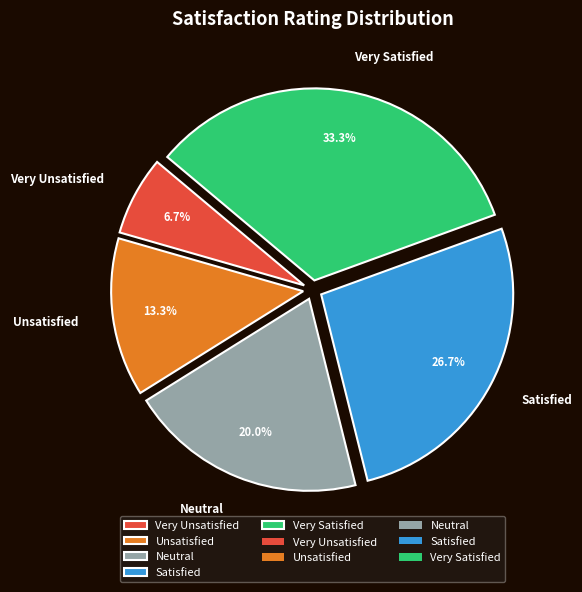

Which category has the smallest portion of the pie?

Very Unsatisfied